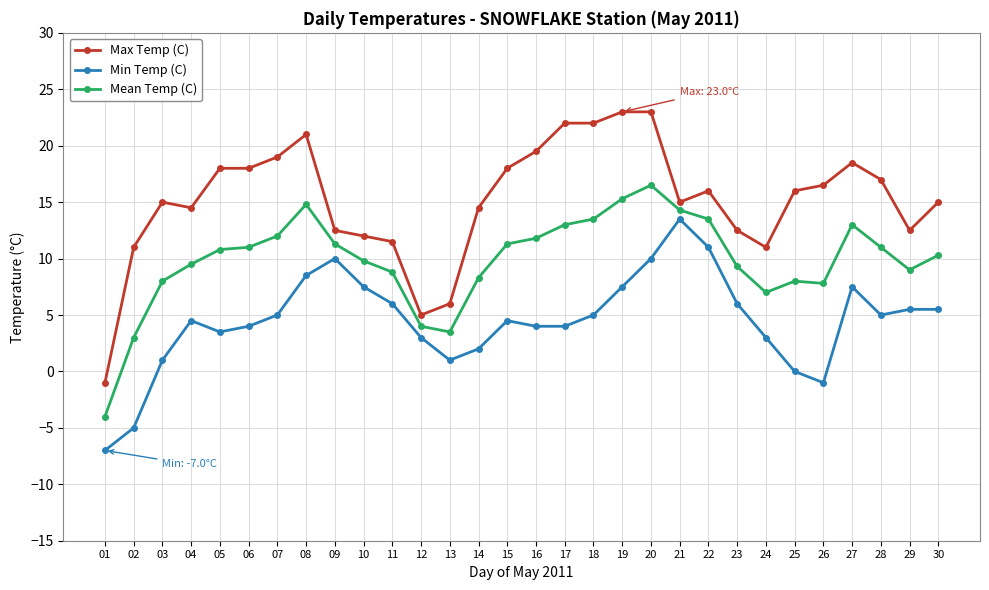

Where is the first local minimum for Max Temp (C)?

04